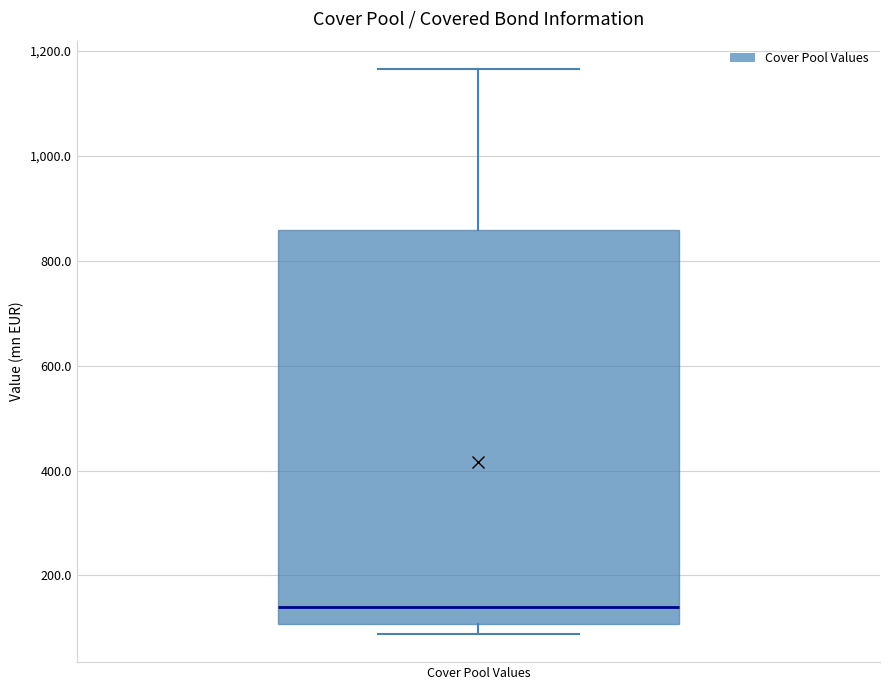

Read this box plot against the y-axis: the position of the median line, the range covered by the box, and the ends of both whiskers. The values are not printed on the chart, so give them approximately, as read against the axis.

median 140, box 100 to 860, whiskers 80 to 1160